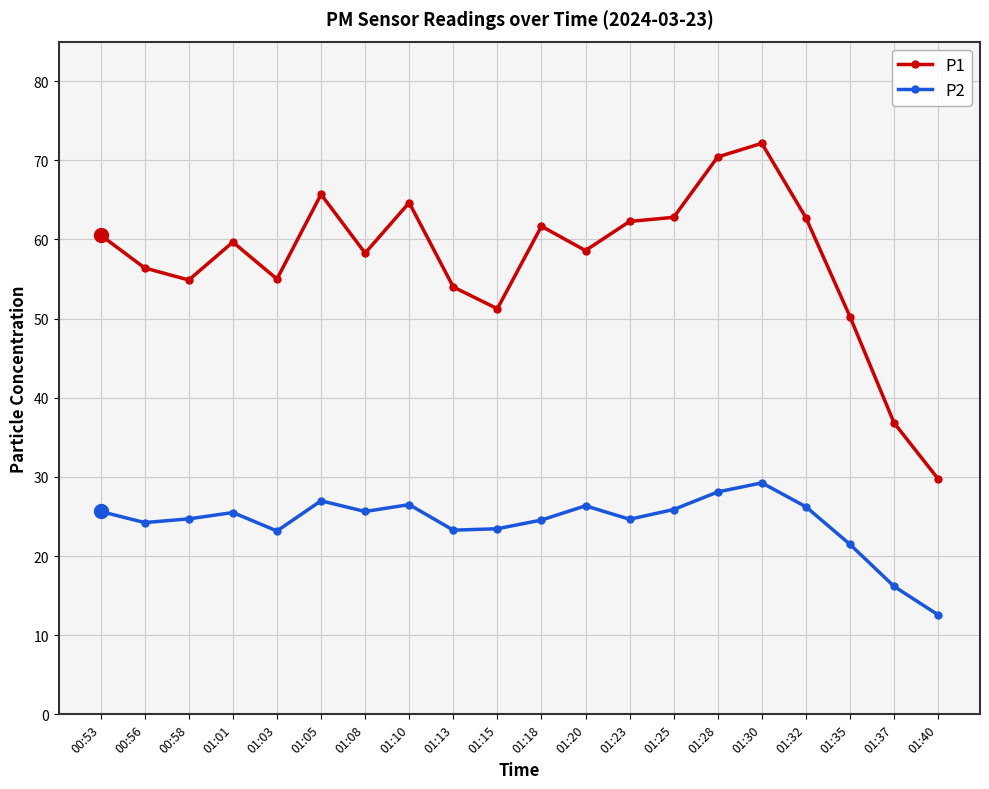

Rank the series by their average value, from highest to lowest.

P1, P2